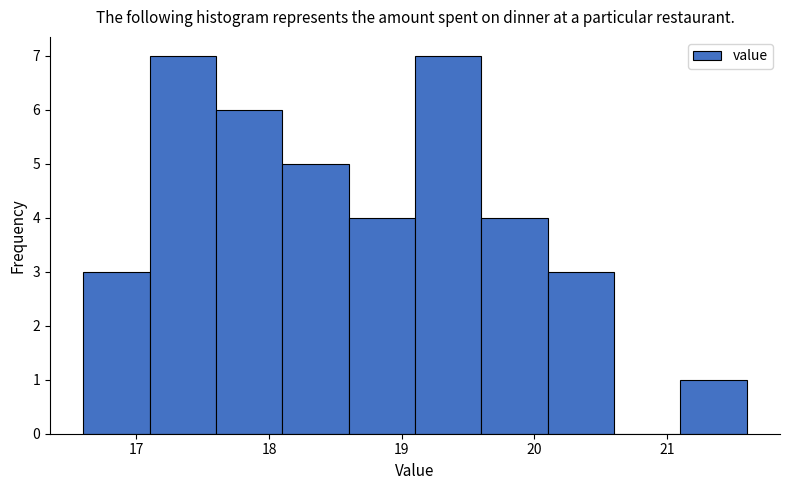

Reading left to right, list every bar in this chart as the range it spans on the x-axis followed by its height. The values are not printed on the chart, so give them approximately, as read against the axis.

16.6 to 17.1: 3
17.1 to 17.6: 7
17.6 to 18.1: 6
18.1 to 18.6: 5
18.6 to 19.1: 4
19.1 to 19.6: 7
19.6 to 20.1: 4
20.1 to 20.6: 3
20.6 to 21.1: 0
21.1 to 21.6: 1